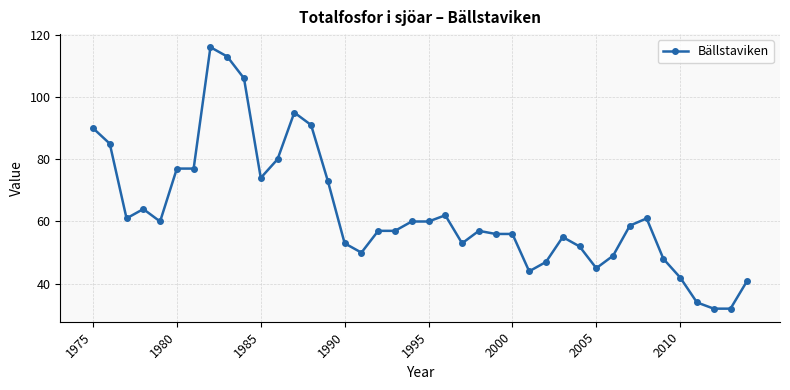

What is the greatest value displayed?

116.0